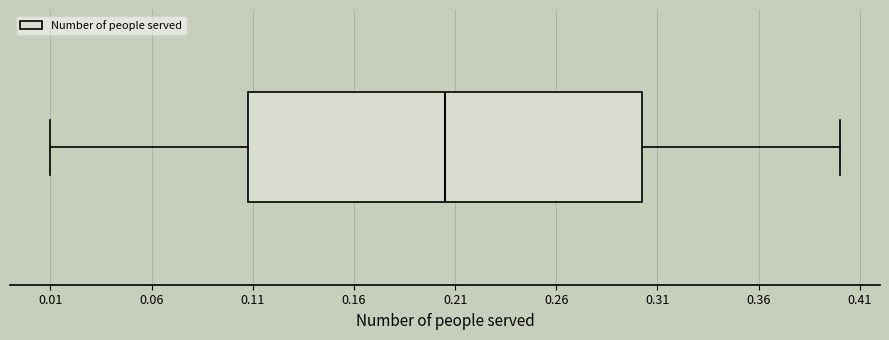

Transcribe this box plot: give where the median line is, the range the box spans, and where the two whiskers end, as read against the x-axis. The values are not printed on the chart, so give them approximately, as read against the axis.

median 0.205, box 0.110 to 0.305, whiskers 0.010 to 0.400